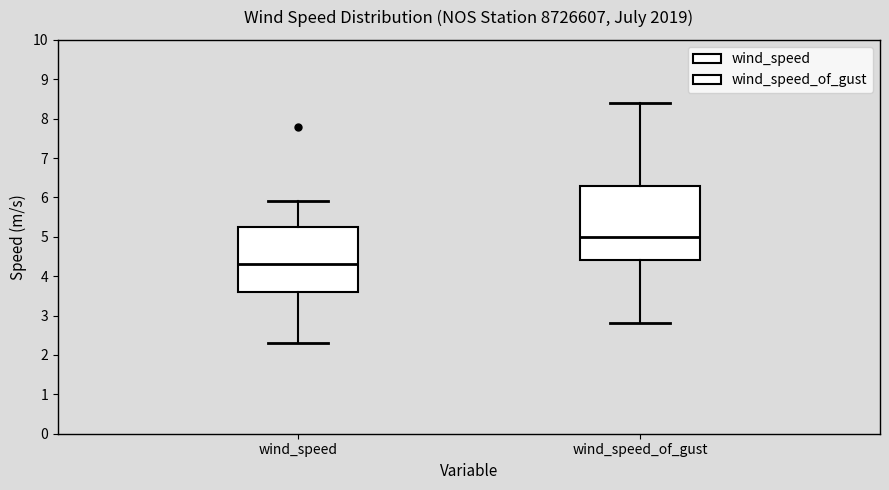

Where does the upper whisker of the box for wind_speed end on the y-axis? The values are not printed on the chart, so give them approximately, as read against the axis.

5.9